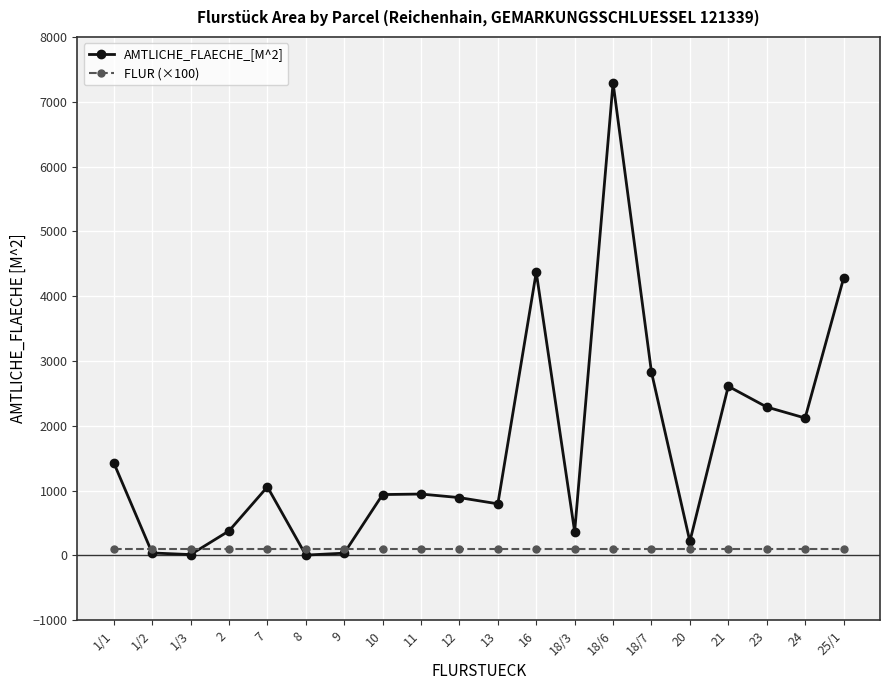

Count the number of data series in this chart.

2